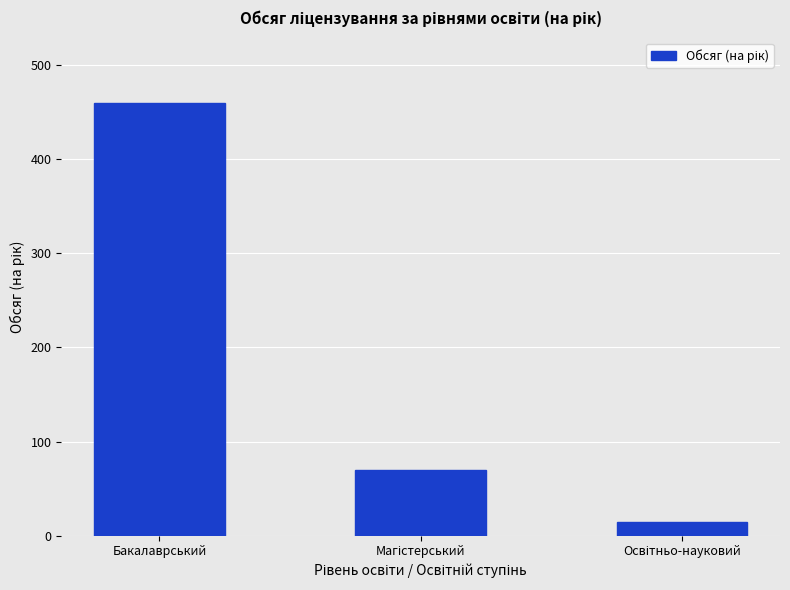

The value at Бакалаврський is 460. True or false?

True